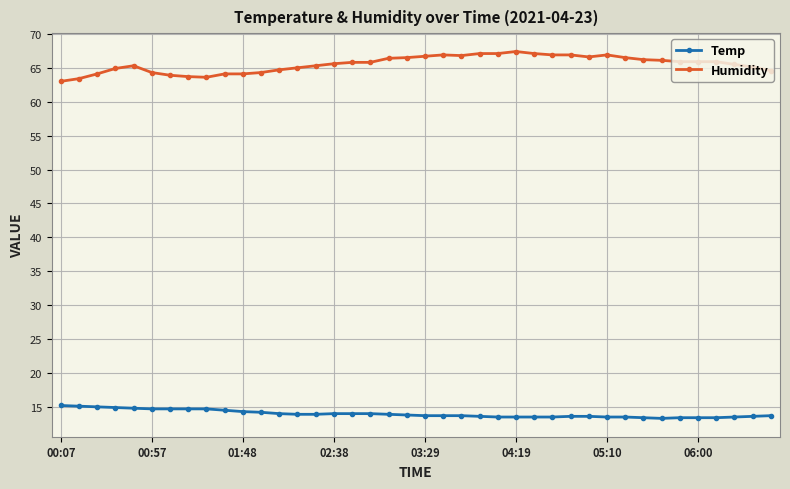

Rank the series by their average value, from lowest to highest.

Temp, Humidity